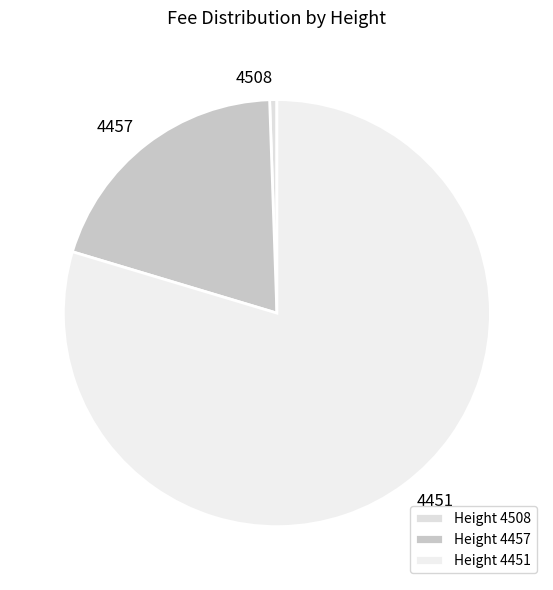

How many slices are in this pie chart?

3